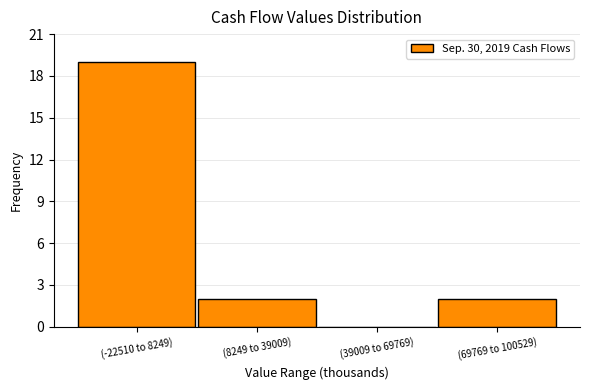

Reading left to right, extract all data points from this chart.

(-22510 to 8249)=19	(8249 to 39009)=2	(39009 to 69769)=0	(69769 to 100529)=2